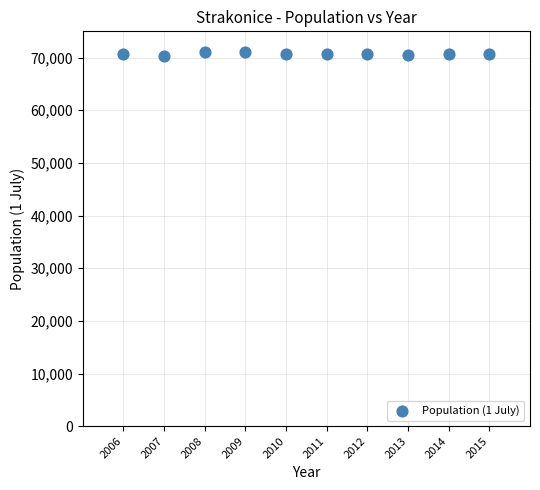

What is the range of X values (max minus min)?

9